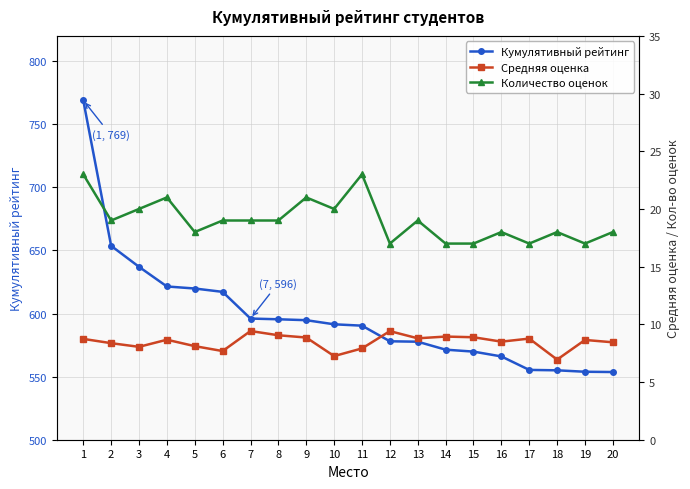

At which category is the sum across all series the highest?

1